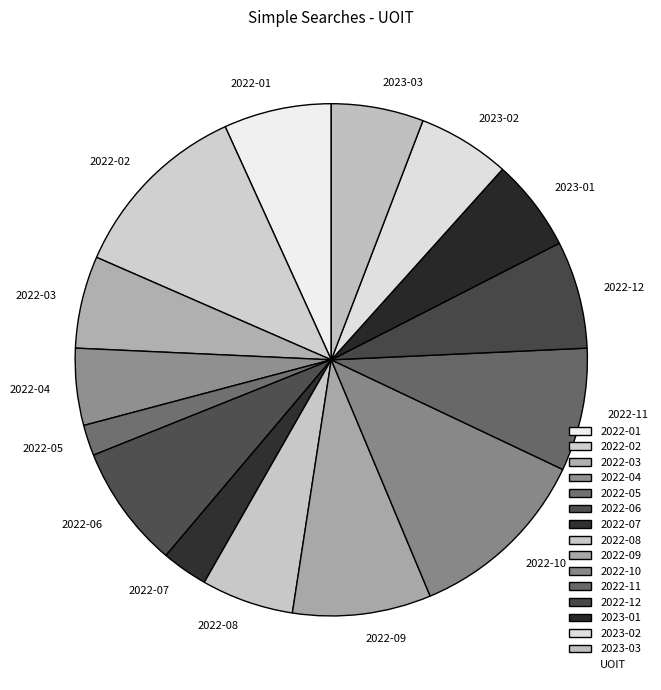

The 2023-03 slice represents 6% of the pie. True or false?

True